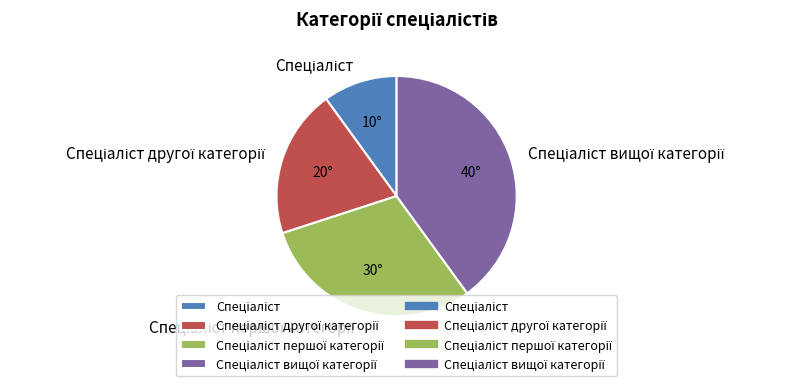

Does any single category account for the majority?

No